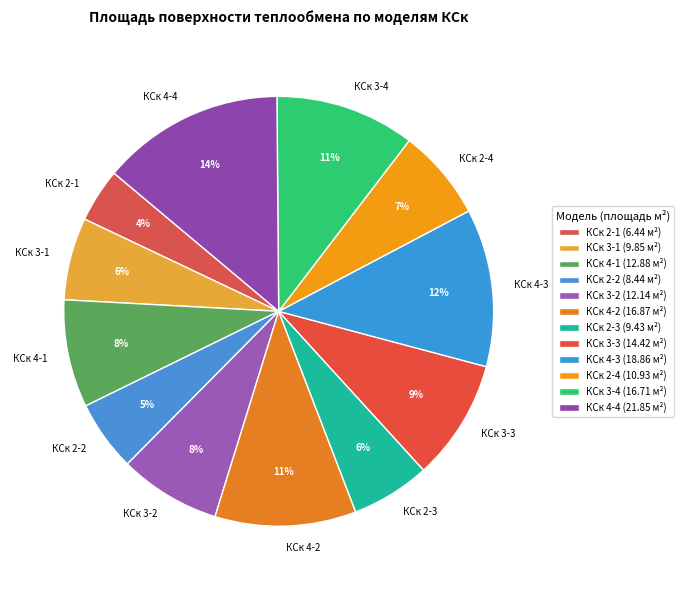

Is the sum of КСк 2-4 and КСк 2-3 greater than half?

No